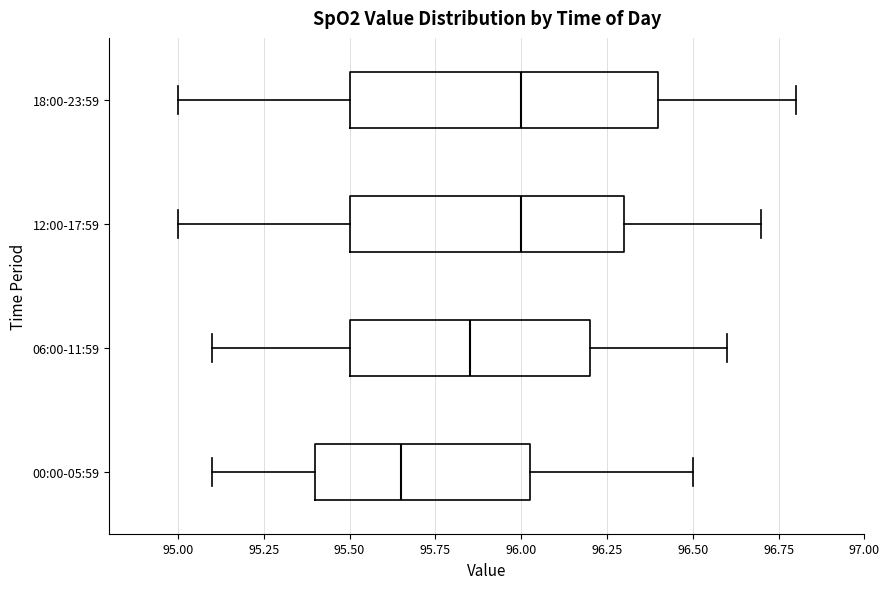

Where is the left edge of the box for 06:00-11:59 on the x-axis? The values are not printed on the chart, so give them approximately, as read against the axis.

95.50